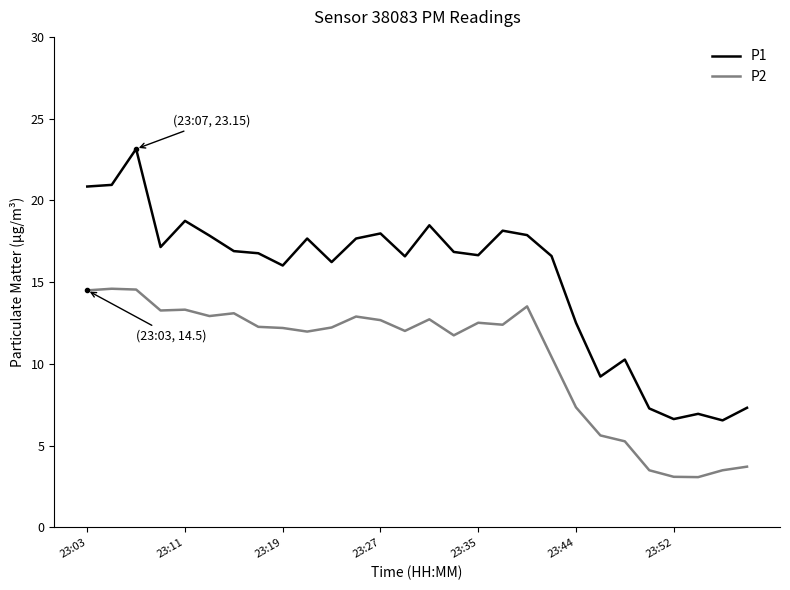

What is the lowest value of the P2 series?

3.1